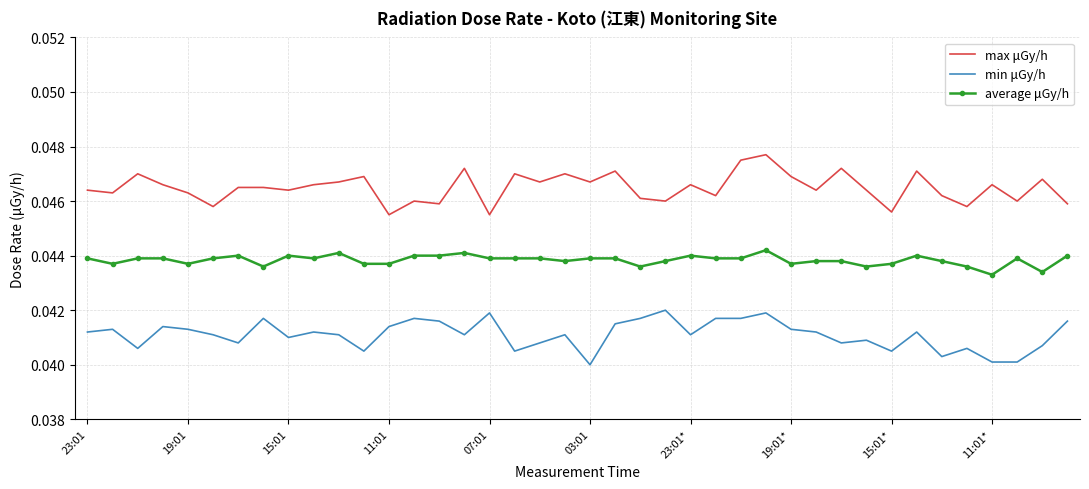

Which series has the largest total across all categories?

max μGy/h